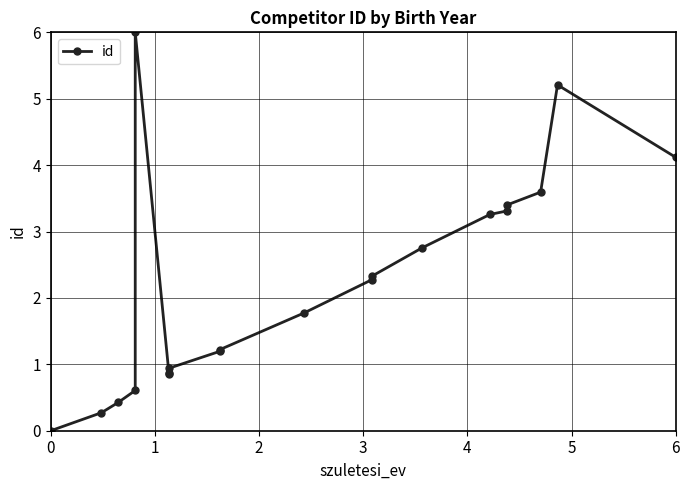

What is the sum of all values?

44.4